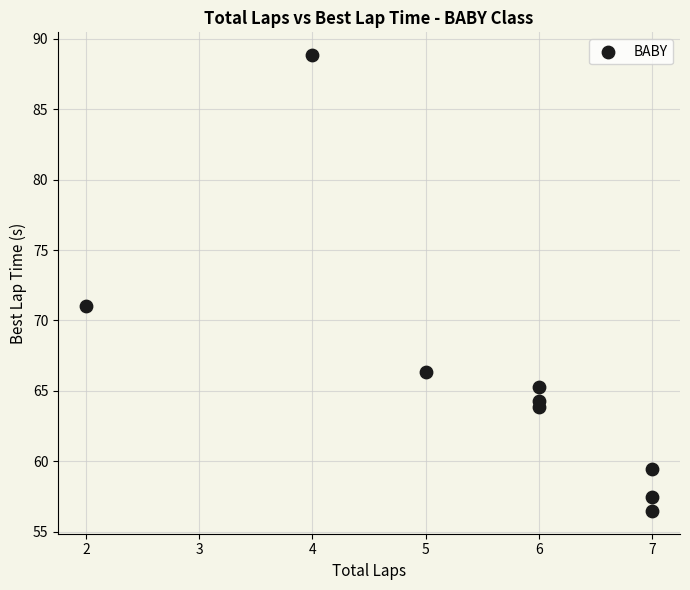

What is the average Y value?

65.9